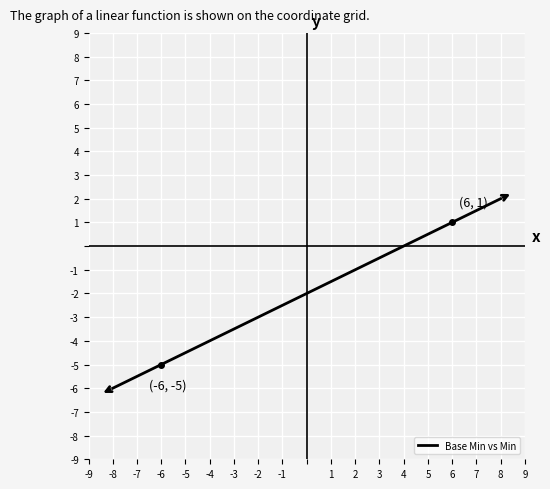

What is the average value?

-2